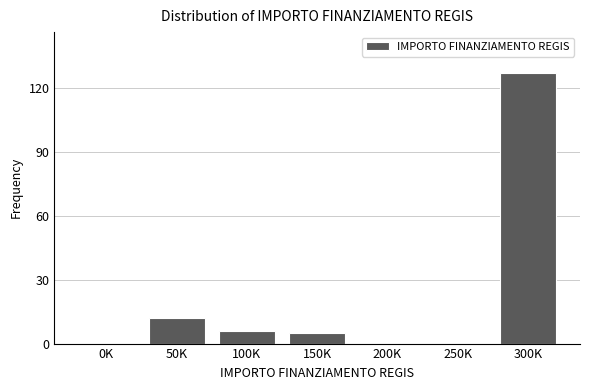

Reading left to right, extract all data points from this chart.

0K=0	50K=12	100K=6	150K=5	200K=0	250K=0	300K=127